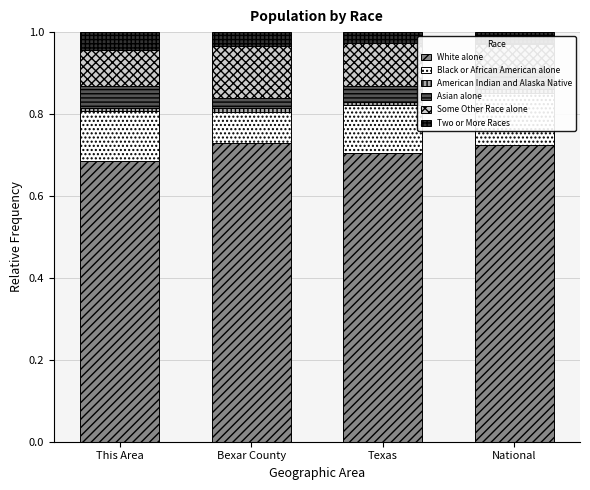

Which series has the widest spread of values?

Some Other Race alone